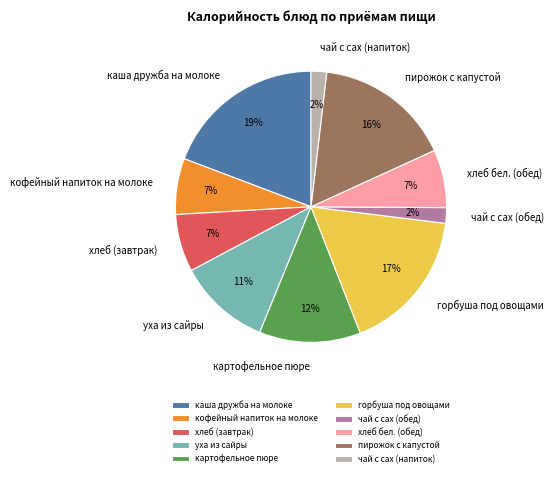

Which category has the biggest portion of the pie?

каша дружба на молоке